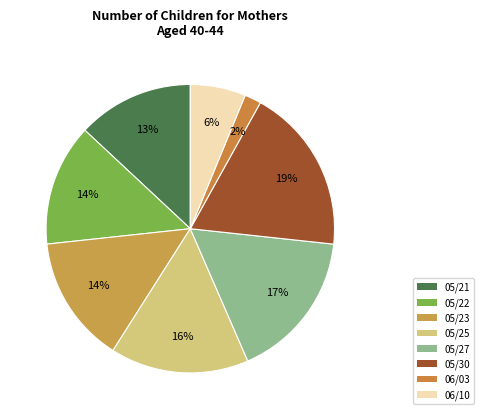

Approximately how many times larger is the value at 05/30 compared to 06/10?

3.0